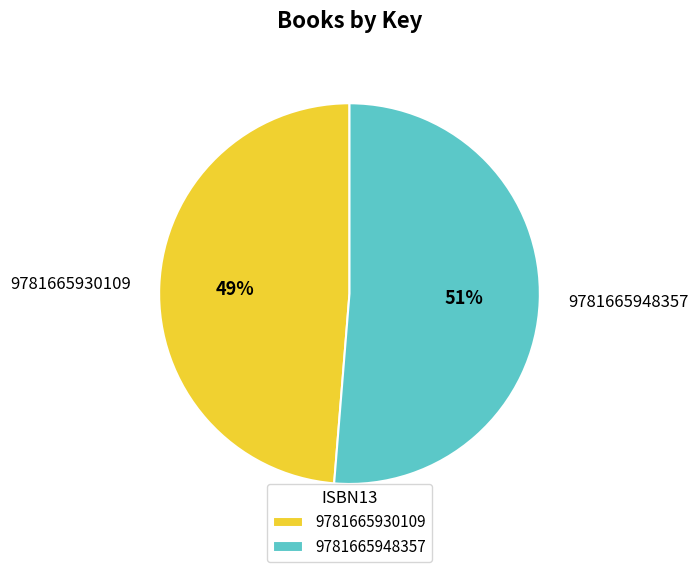

Do 9781665948357 and 9781665930109 together represent more than half of the pie?

Yes